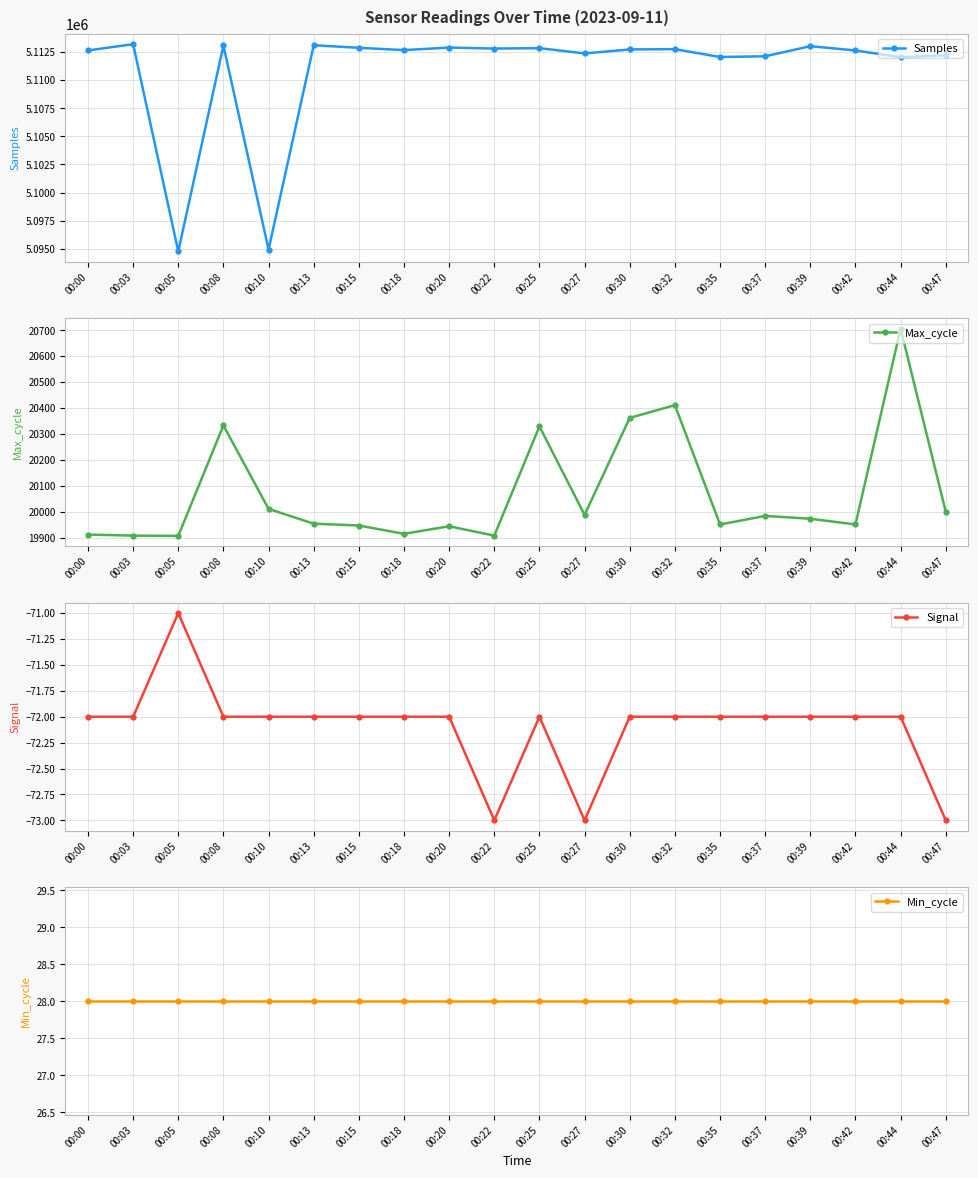

Which series has the widest spread of values?

Samples